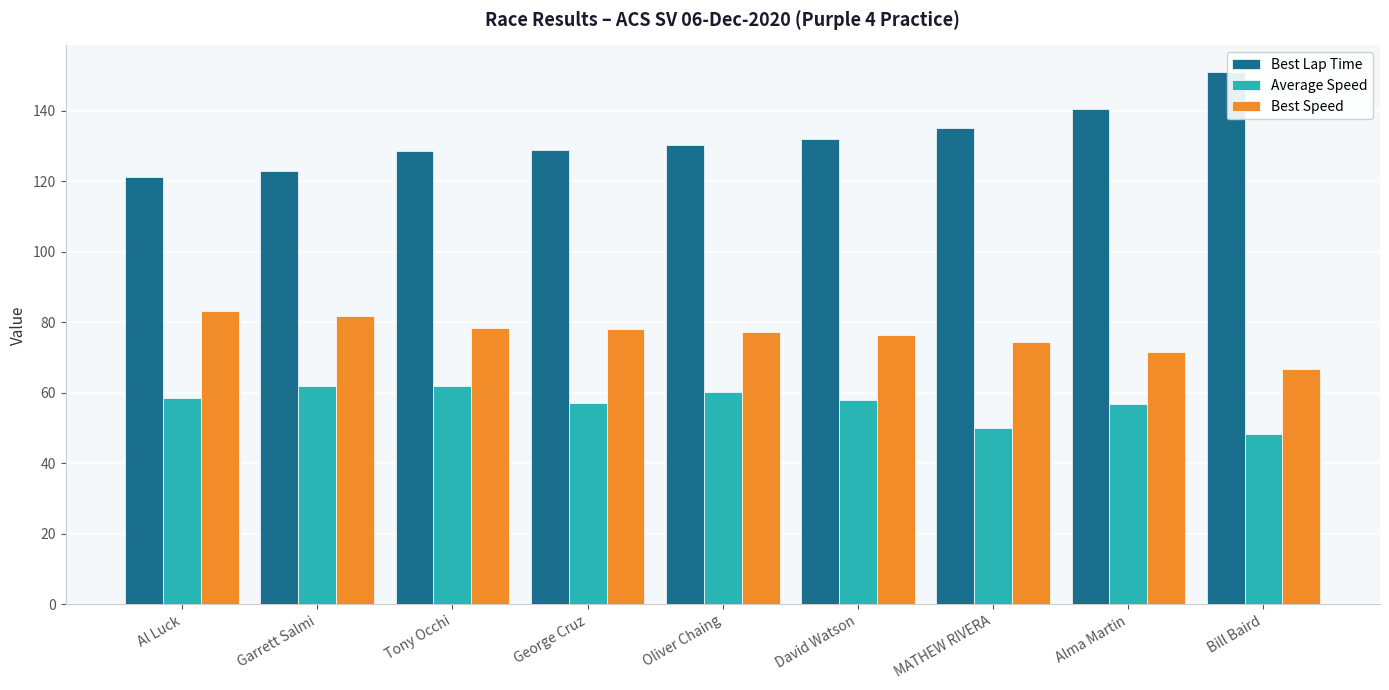

Which series changed the most between Al Luck and Alma Martin?

Best Lap Time